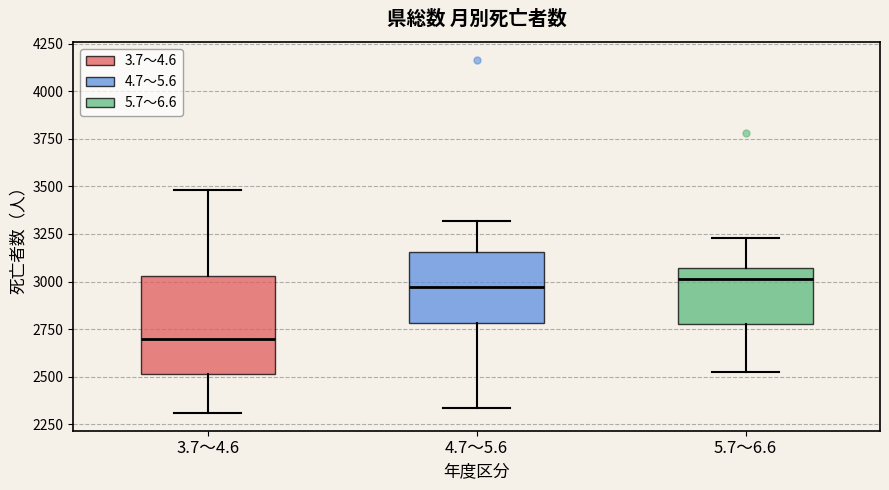

Reading left to right, read every box against the y-axis: the position of its median line, the range the box covers, and the ends of its whiskers. The values are not printed on the chart, so give them approximately, as read against the axis.

3.7～4.6: median 2700, box 2500 to 3050, whiskers 2300 to 3500
4.7～5.6: median 2950, box 2800 to 3150, whiskers 2350 to 3300
5.7～6.6: median 3000, box 2800 to 3050, whiskers 2500 to 3250